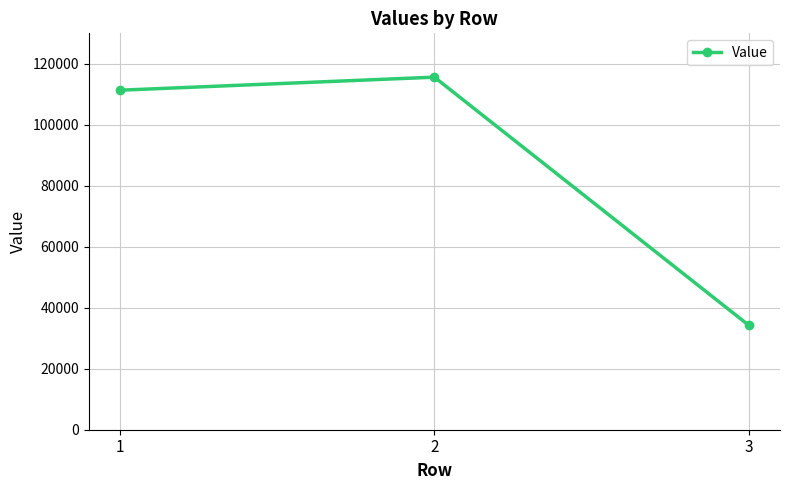

True or false: the data shows 34295 at 3.

True